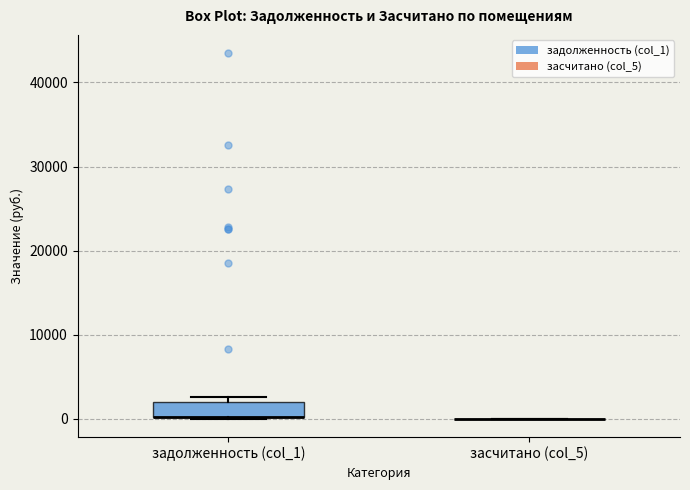

Comparing the boxes themselves (not the whiskers), which one is the tallest?

задолженность (col_1)